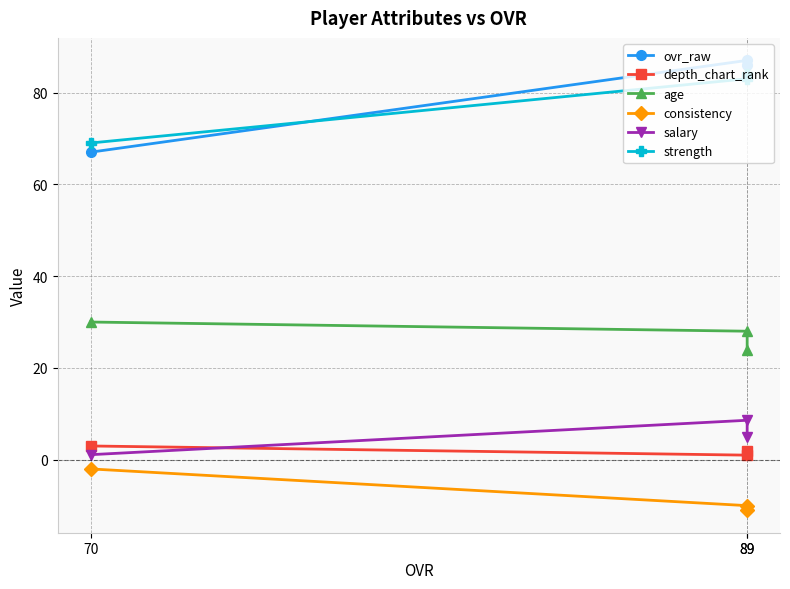

What is the maximum value shown in the chart?

87.0